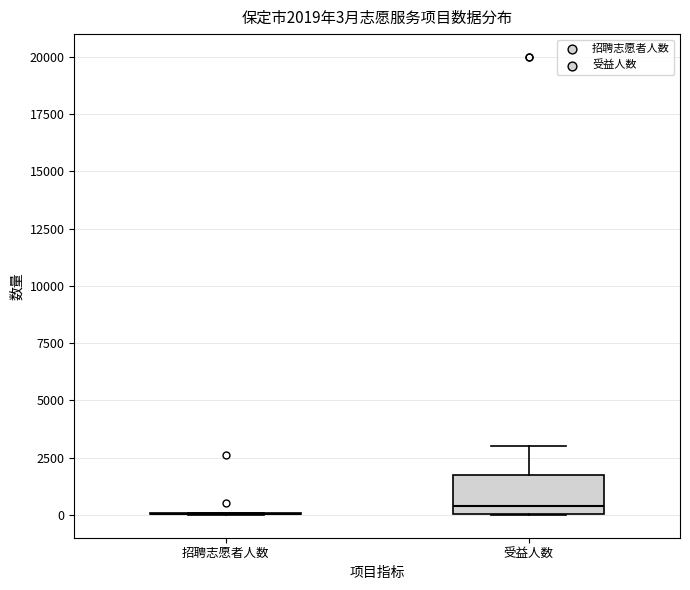

Which box is the tallest, from its lower edge to its upper edge?

受益人数